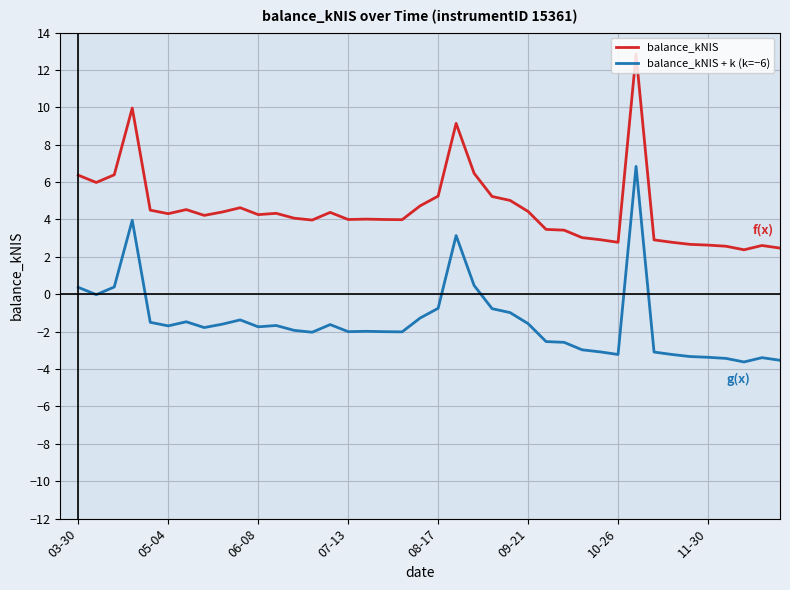

List the series in order of their overall mean, highest first.

balance_kNIS, balance_kNIS + k (k=−6)